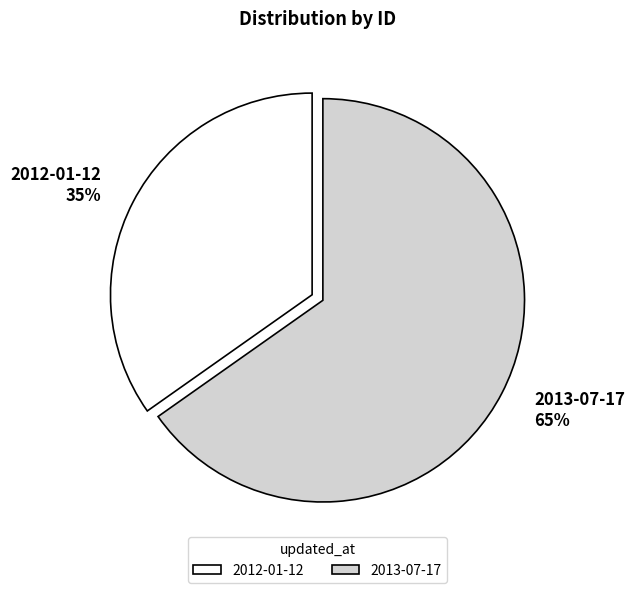

Which slice is the smallest?

2012-01-12